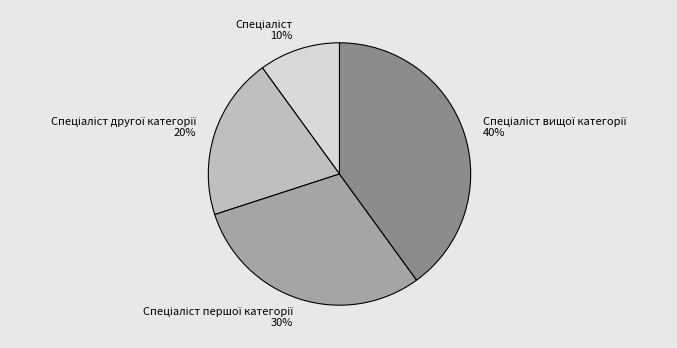

Does any single category account for the majority?

No